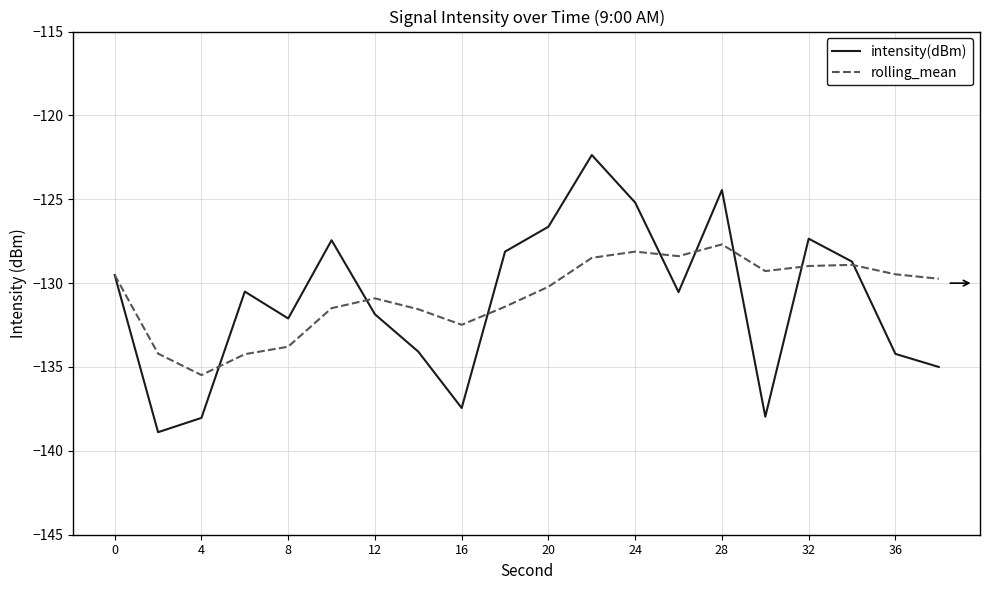

Rank the series by their average value, from highest to lowest.

rolling_mean, intensity(dBm)